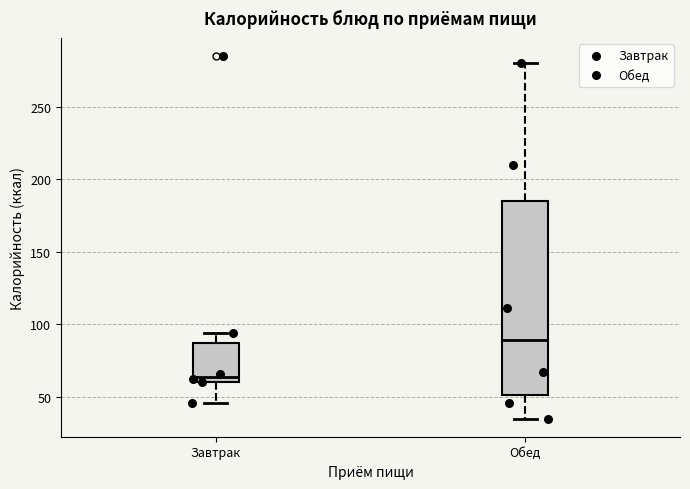

Which box has the highest median line?

Обед